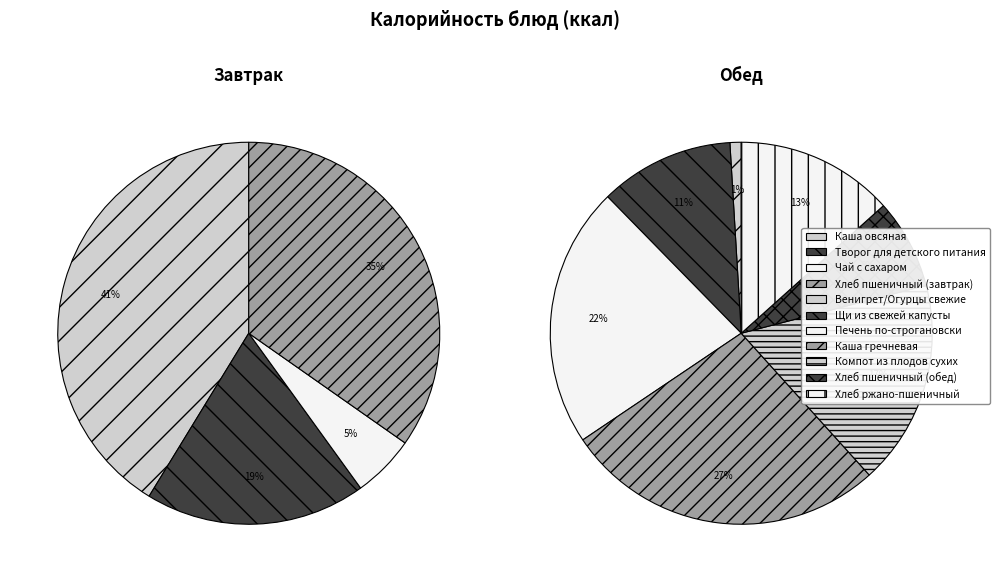

Does Венигрет/Огурцы свежие represent more than half of the total?

No